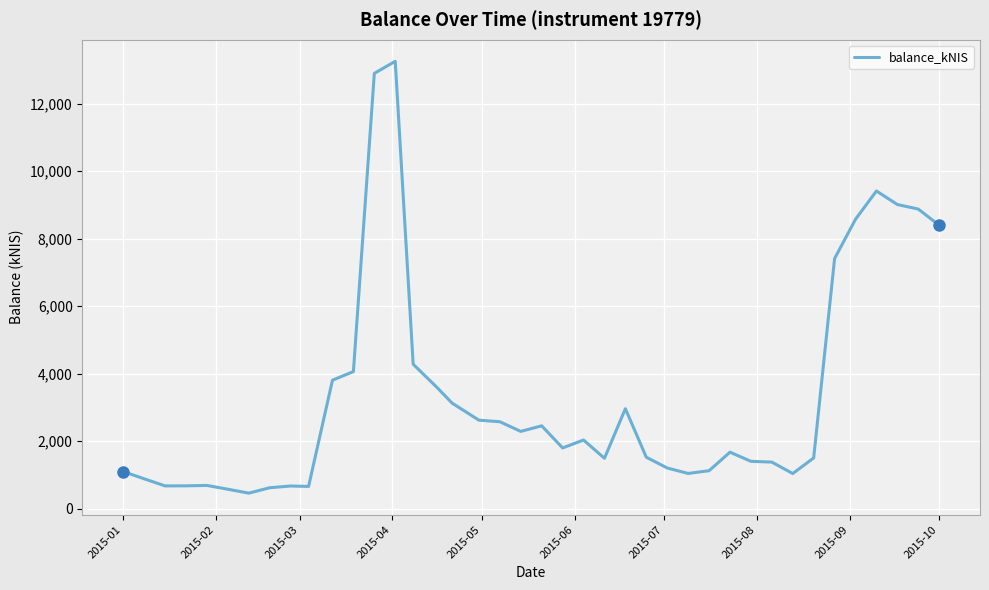

What is the greatest value displayed?

13254.4